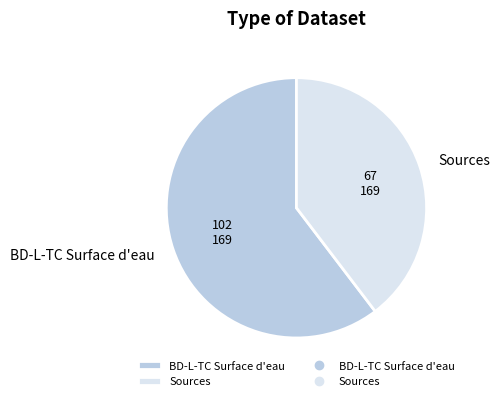

Which slice is the largest?

BD-L-TC Surface d'eau